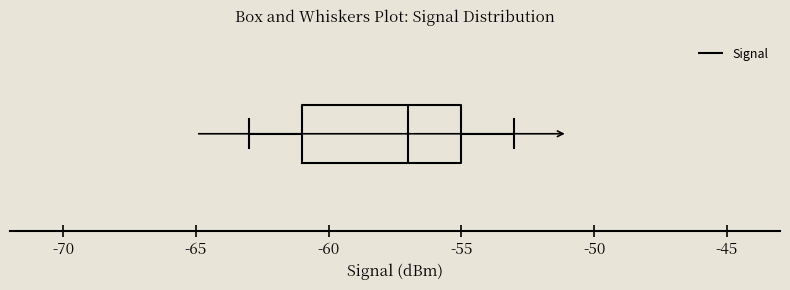

Transcribe this box plot: give where the median line is, the range the box spans, and where the two whiskers end, as read against the x-axis. The values are not printed on the chart, so give them approximately, as read against the axis.

median -57, box -61 to -55, whiskers -63 to -53